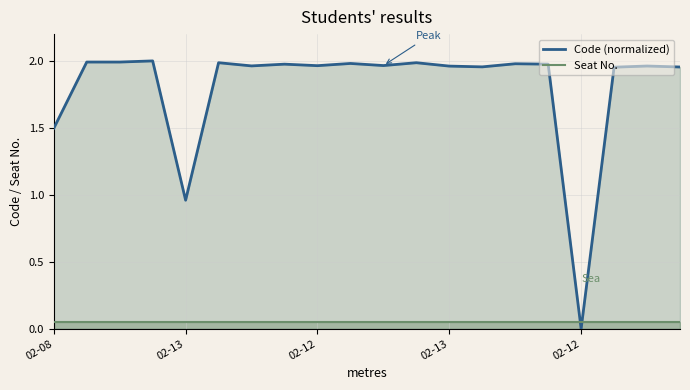

What is the label of the 15th point from the left?

14